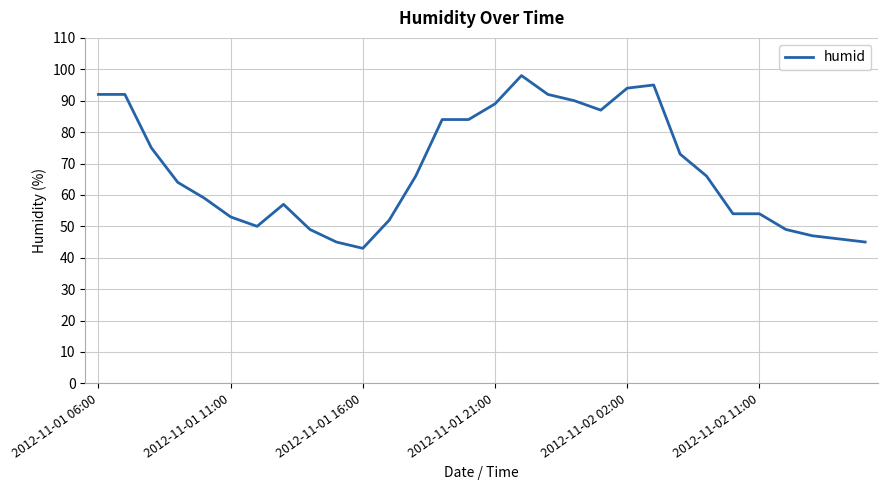

What is the maximum value shown in the chart?

98